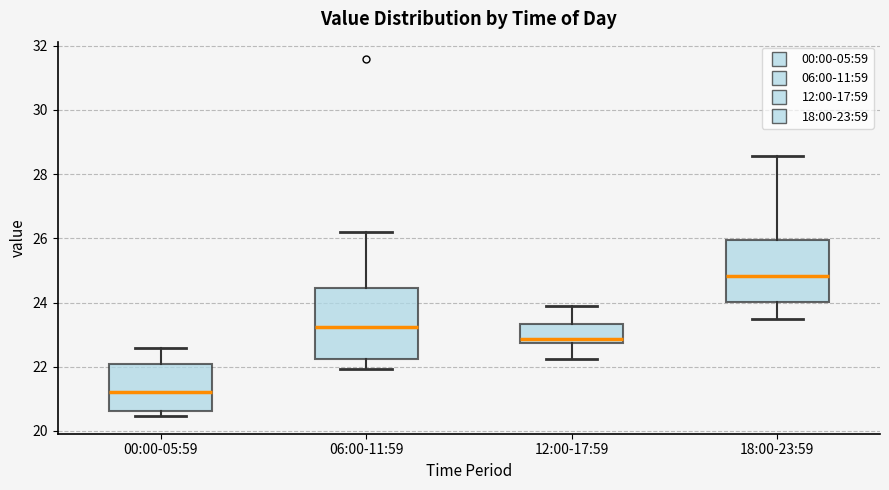

Reading left to right, read every box against the y-axis: the position of its median line, the range the box covers, and the ends of its whiskers. The values are not printed on the chart, so give them approximately, as read against the axis.

00:00-05:59: median 21.2, box 20.6 to 22.0, whiskers 20.4 to 22.6
06:00-11:59: median 23.2, box 22.2 to 24.4, whiskers 22.0 to 26.2
12:00-17:59: median 22.8 (just above the box's lower edge), box 22.8 to 23.4, whiskers 22.2 to 24.0
18:00-23:59: median 24.8, box 24.0 to 26.0, whiskers 23.6 to 28.6